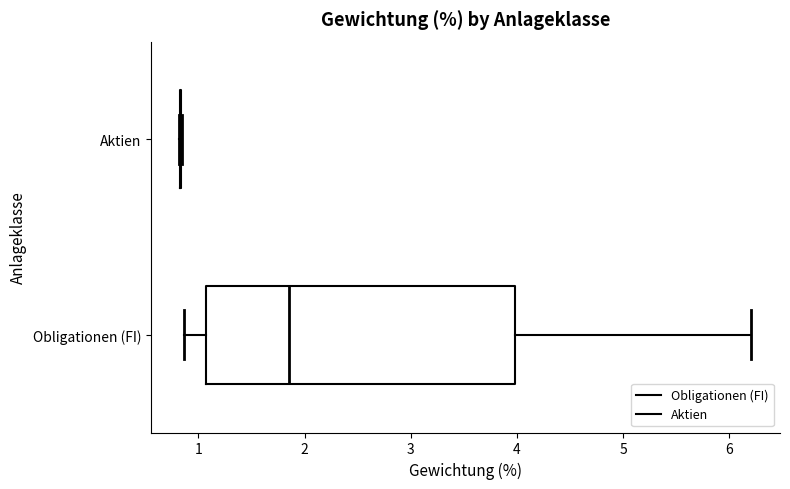

Which box is the widest, from its left edge to its right edge?

Obligationen (FI)